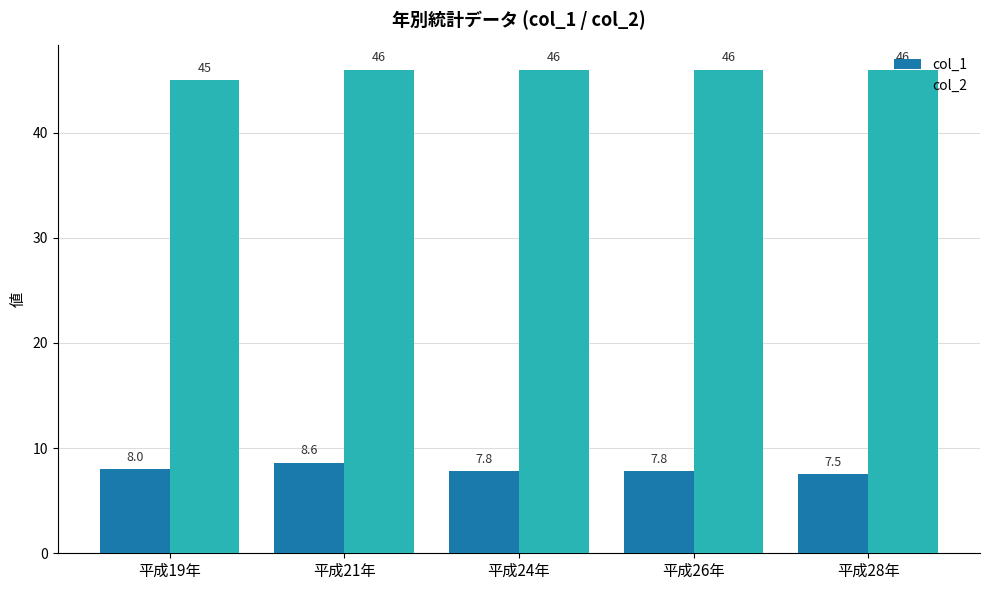

The col_1 series shows 4.3 at 平成24年. True or false?

False